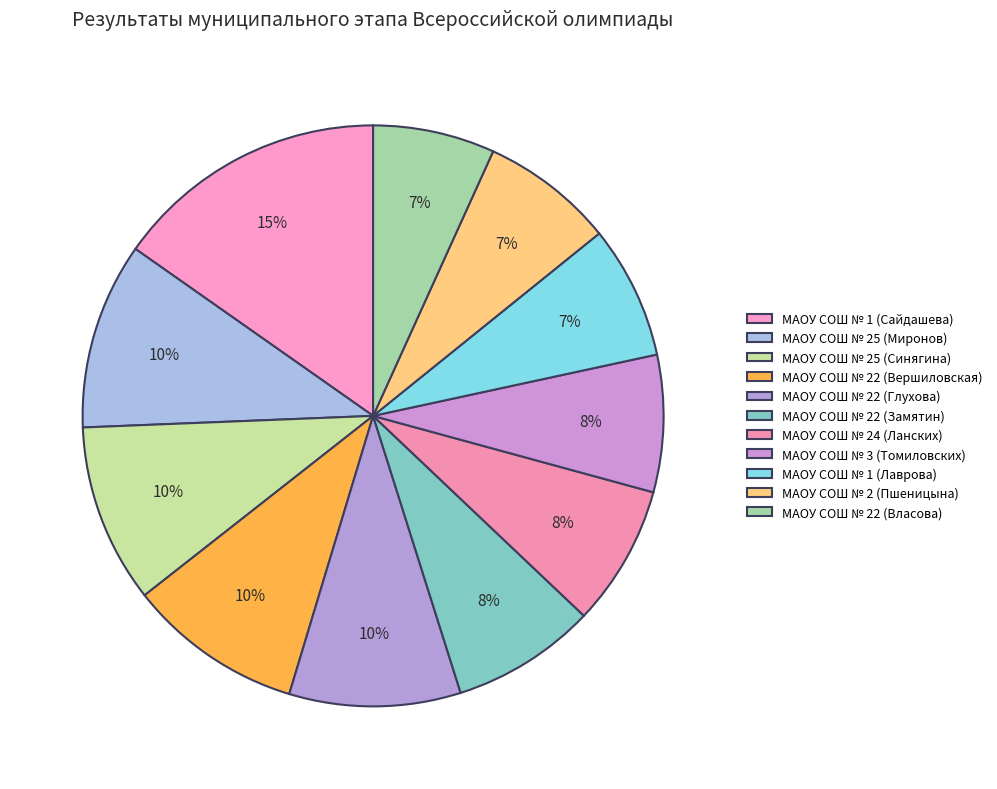

Does МАОУ СОШ № 1 (Сайдашева) account for over 50% of the chart?

No